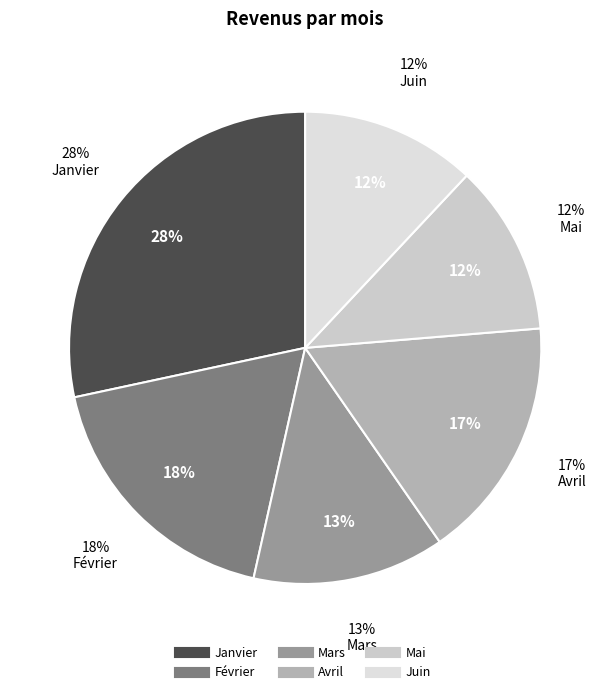

Is the sum of Mai and Avril greater than half?

No